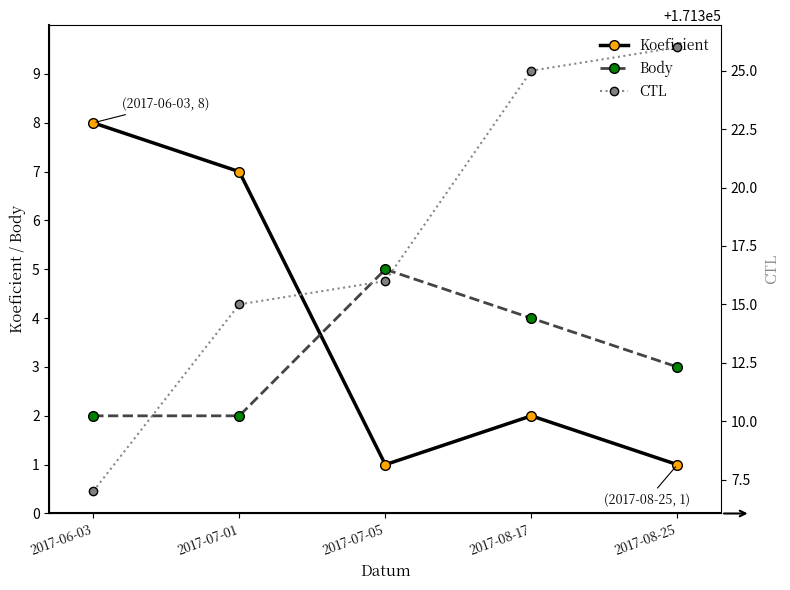

Is the value of Body at 2017-07-05 greater than the value of CTL at 2017-06-03?

No